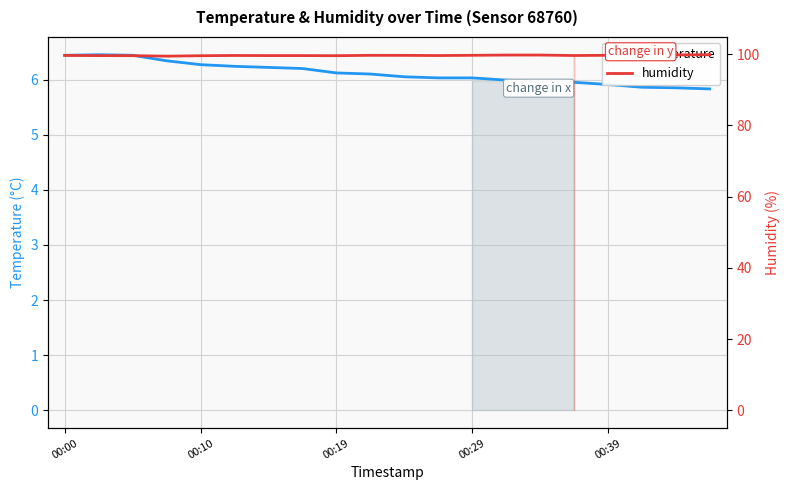

What is the average value of the humidity series?

99.7